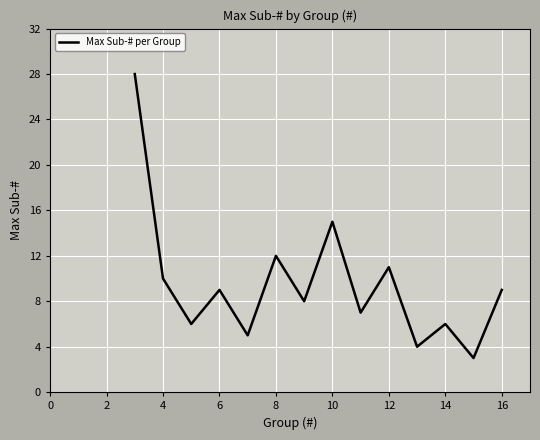

What is the greatest value displayed?

28